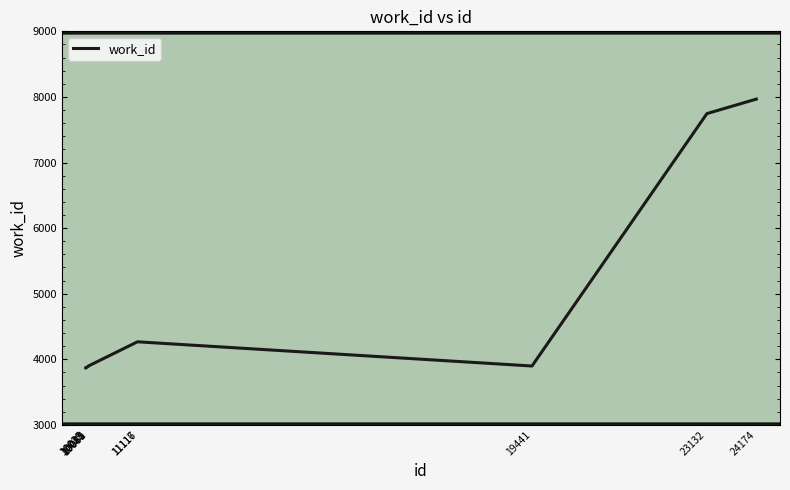

What is the smallest value displayed?

3869